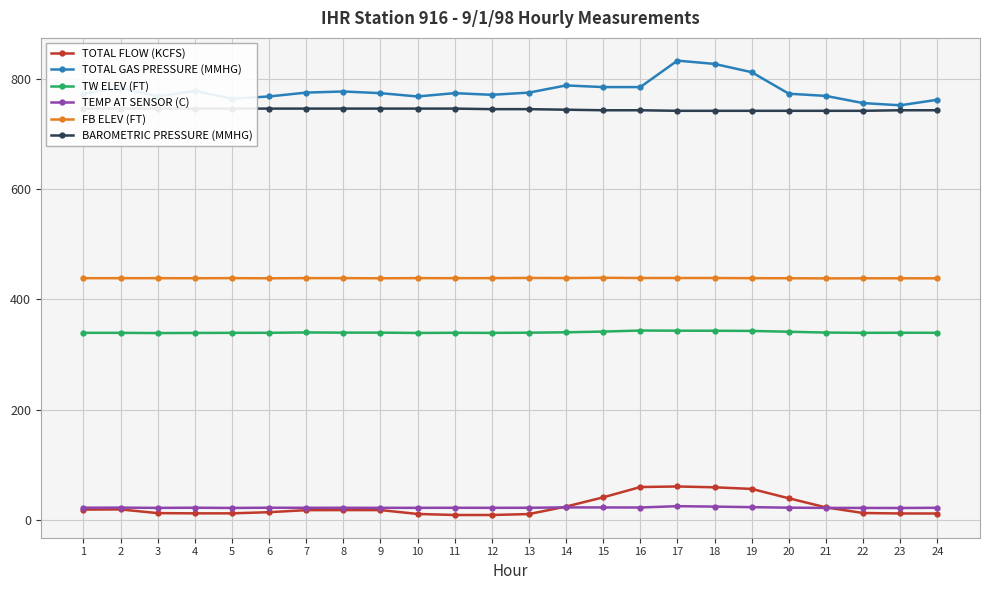

At 14, list the series in order from largest to smallest.

TOTAL GAS PRESSURE (MMHG), BAROMETRIC PRESSURE (MMHG), FB ELEV (FT), TW ELEV (FT), TOTAL FLOW (KCFS), TEMP AT SENSOR (C)